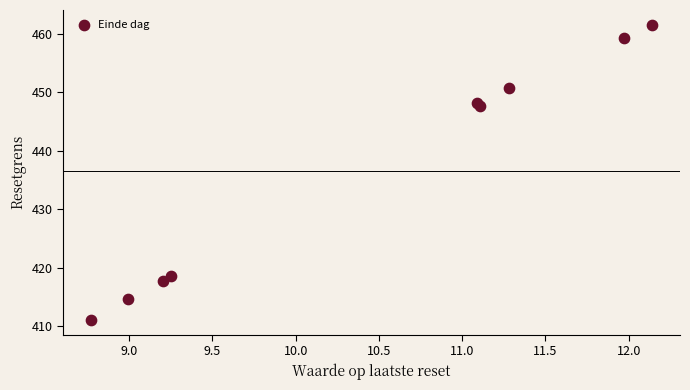

What Y value in the scatter plot is closest to 436?

447.6